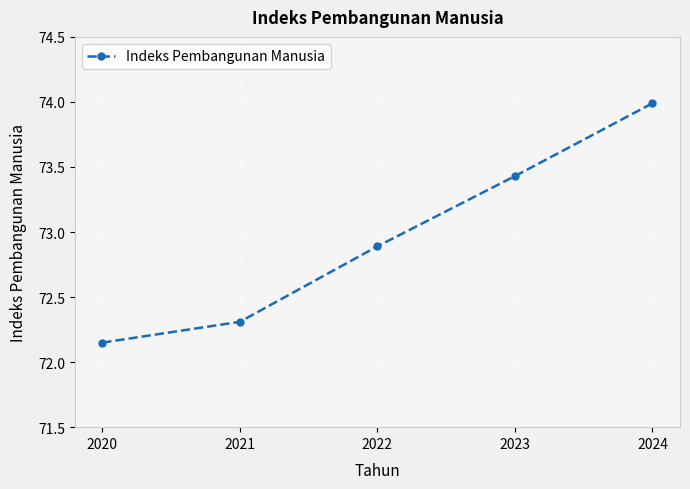

The value at 2024 is 46.5. True or false?

False